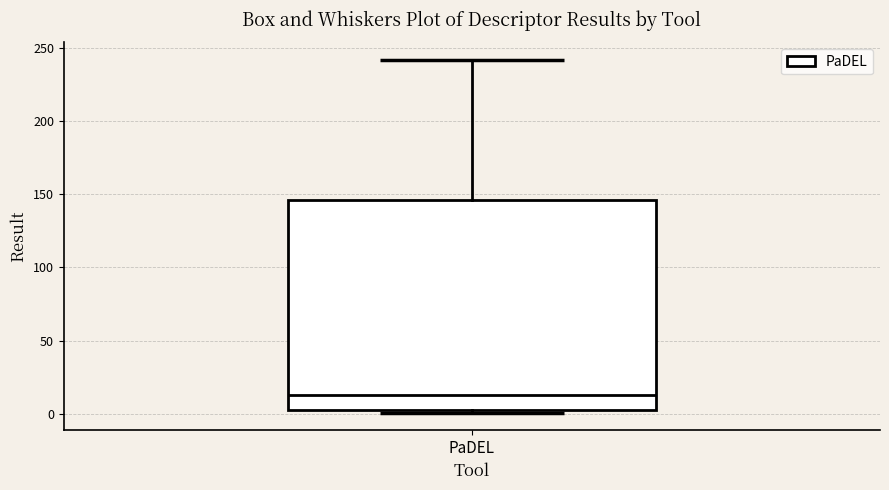

Transcribe this box plot: give where the median line is, the range the box spans, and where the two whiskers end, as read against the y-axis. The values are not printed on the chart, so give them approximately, as read against the axis.

median 15, box 0 to 145, whiskers 0 (just below the box's lower edge) to 240